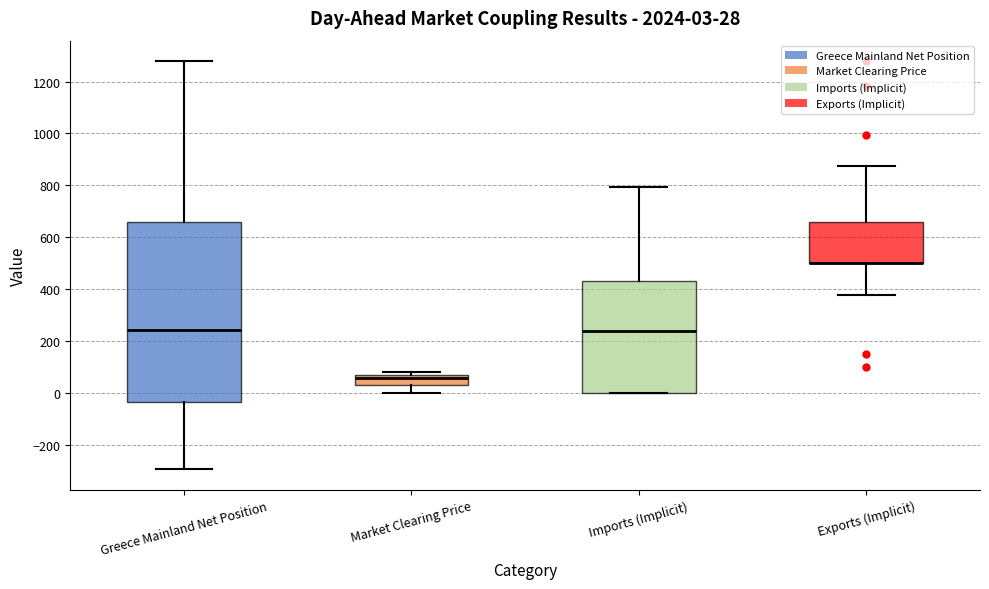

Comparing the boxes themselves (not the whiskers), which one is the tallest?

Greece Mainland Net Position